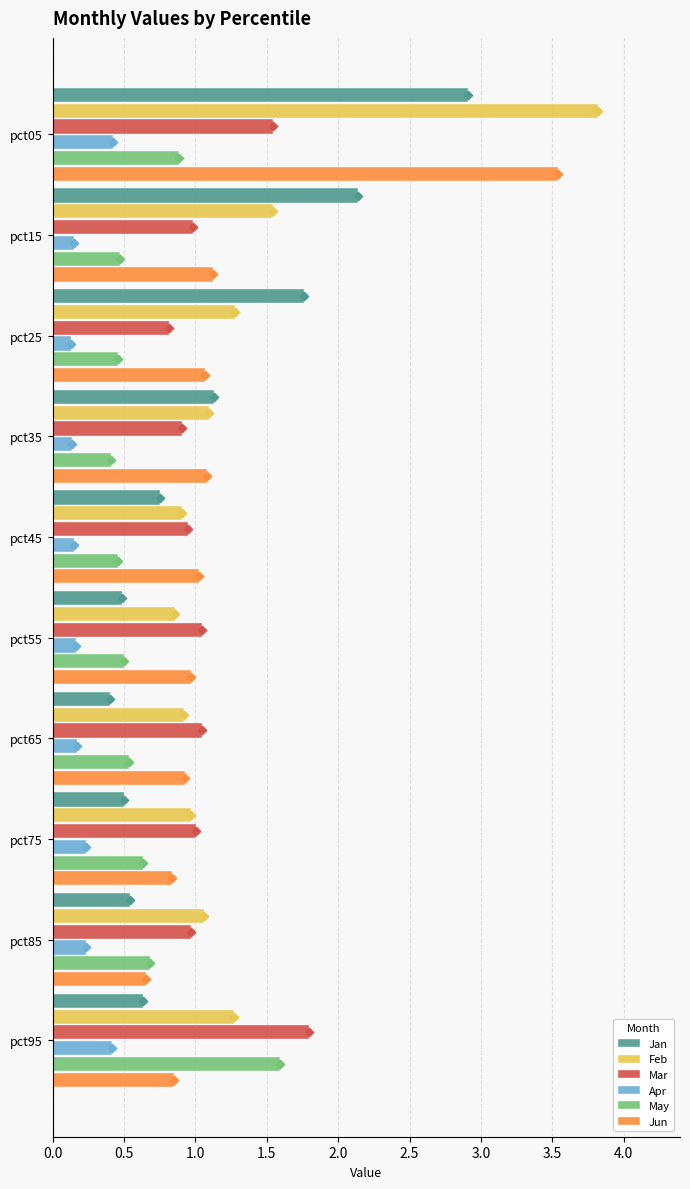

Which series has the widest spread of Y values?

Feb